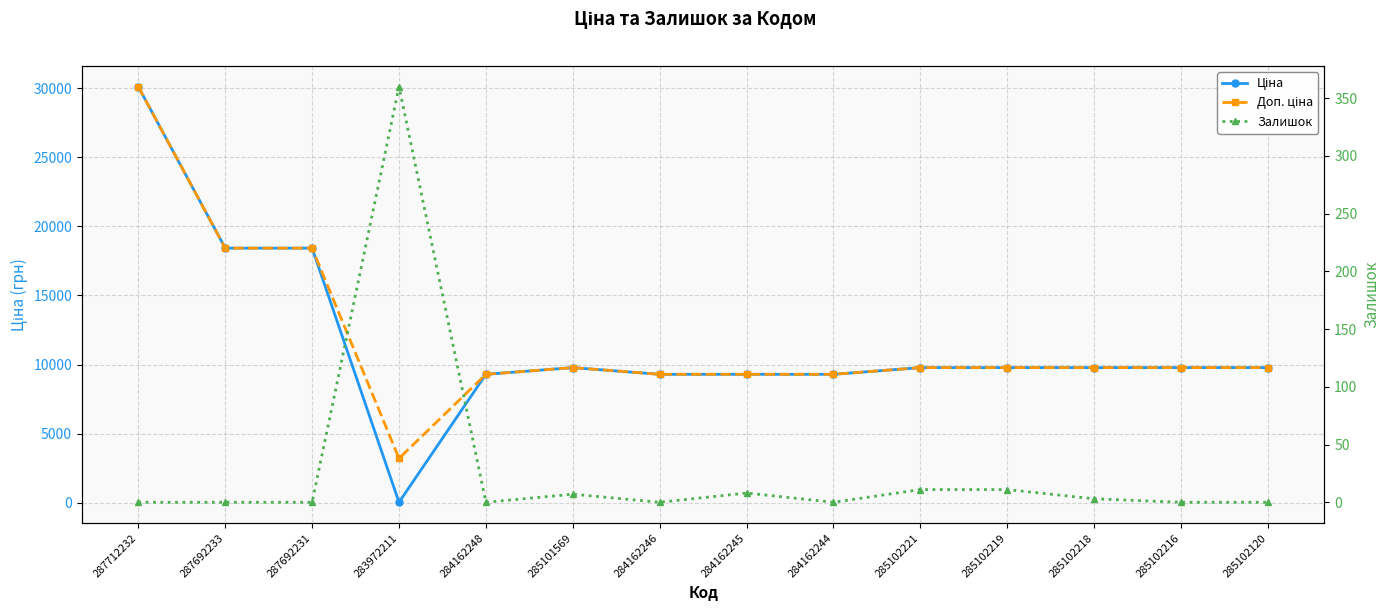

True or false: Ціна has more than 0 interior local peaks.

True